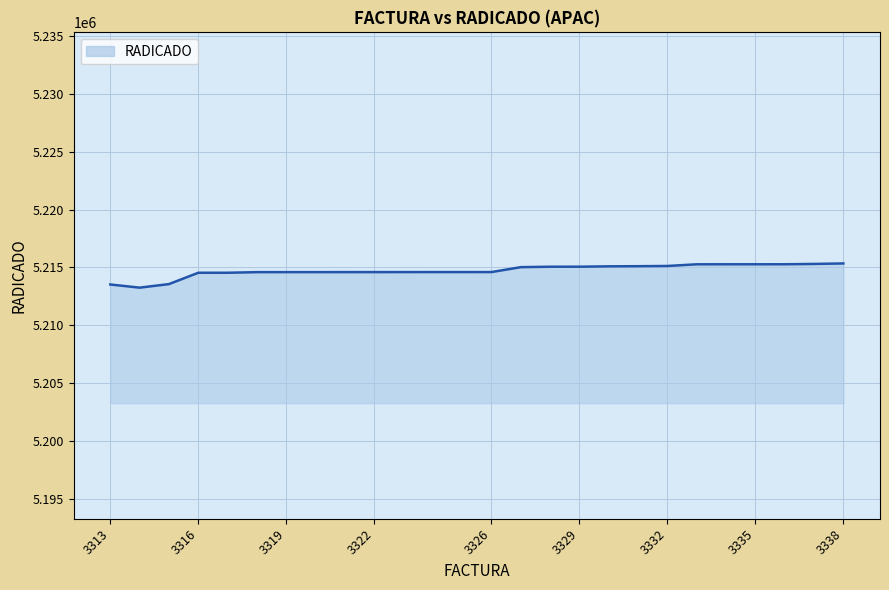

What is the average value?

5214736